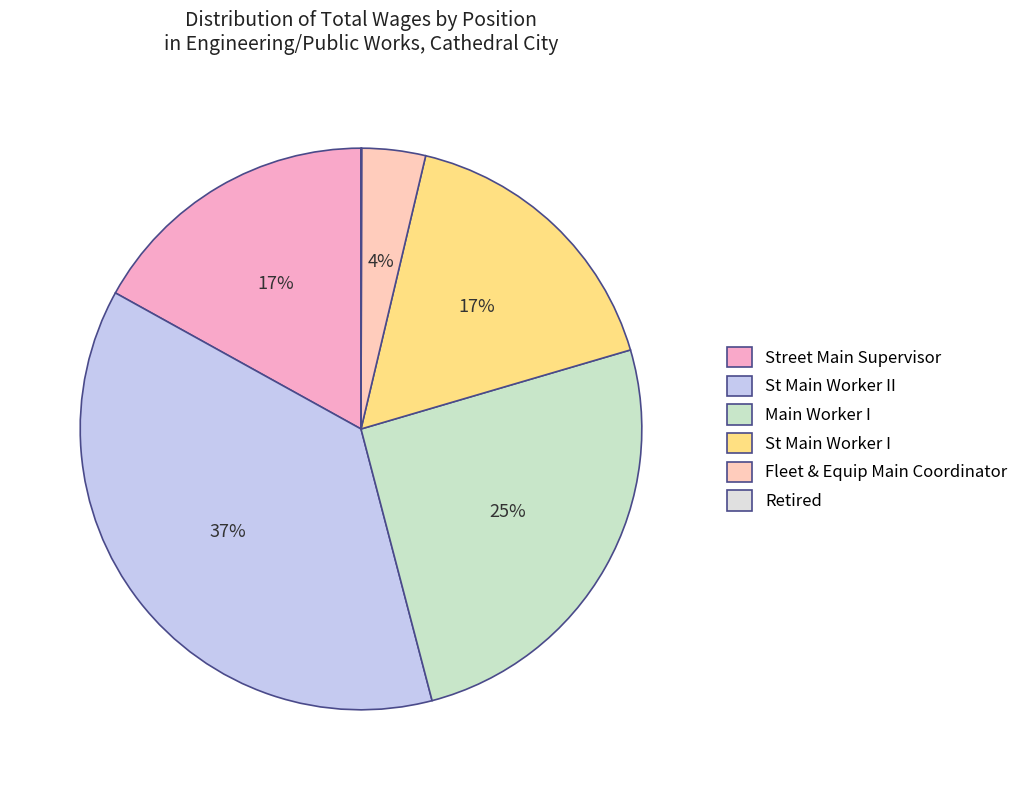

Does St Main Worker I account for over 50% of the chart?

No